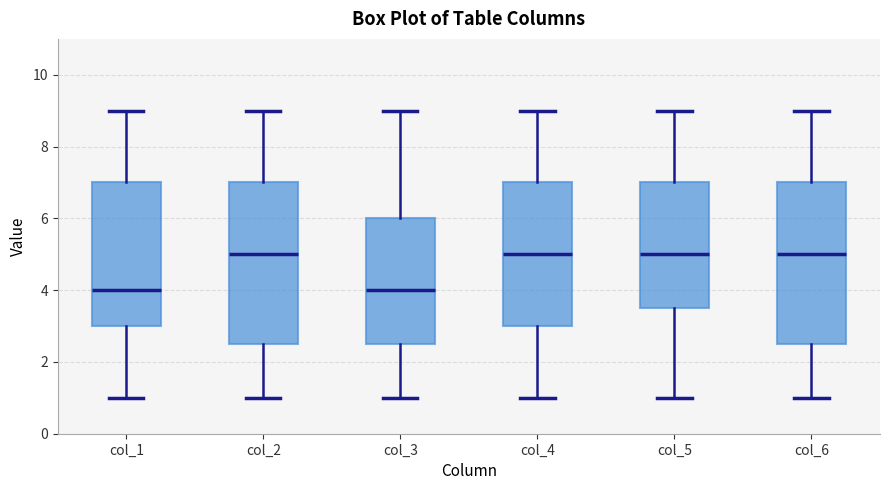

Where does the upper whisker of the box for col_6 end on the y-axis? The values are not printed on the chart, so give them approximately, as read against the axis.

9.0